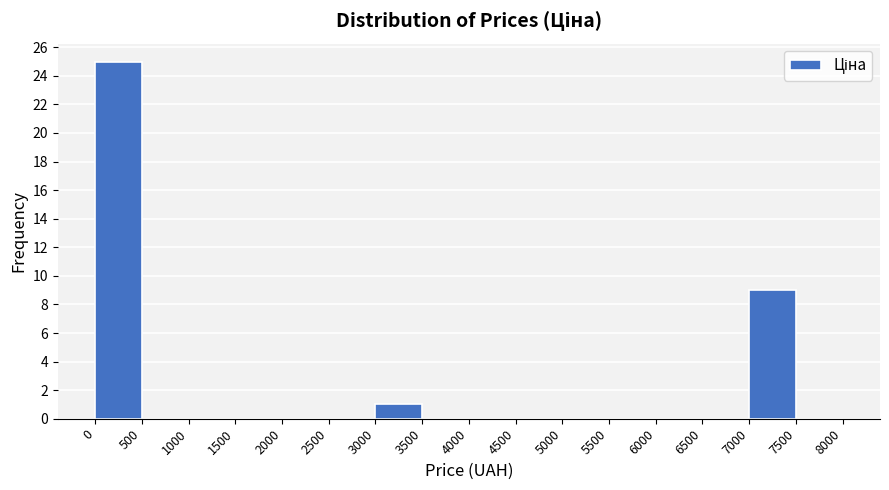

Which range on the x-axis has the tallest bar?

0 to 500